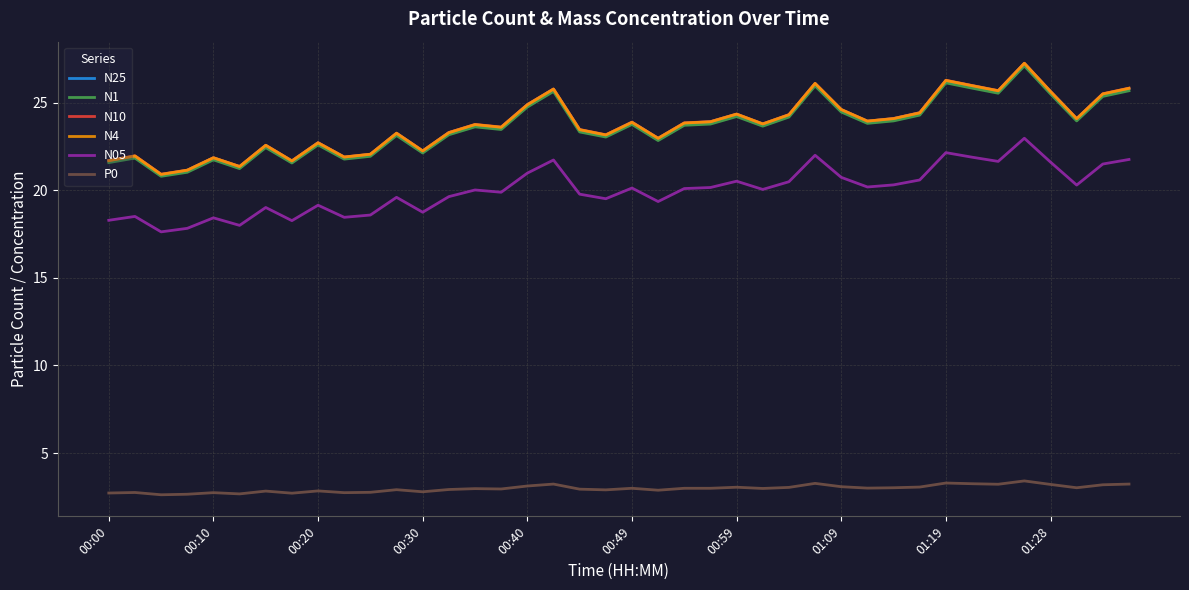

True or false: N4 and P0 cross at least once.

False